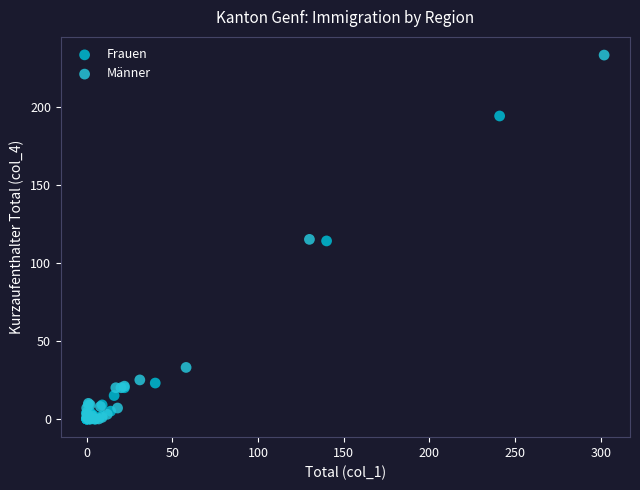

What are all the series names shown in the legend?

Frauen, Männer